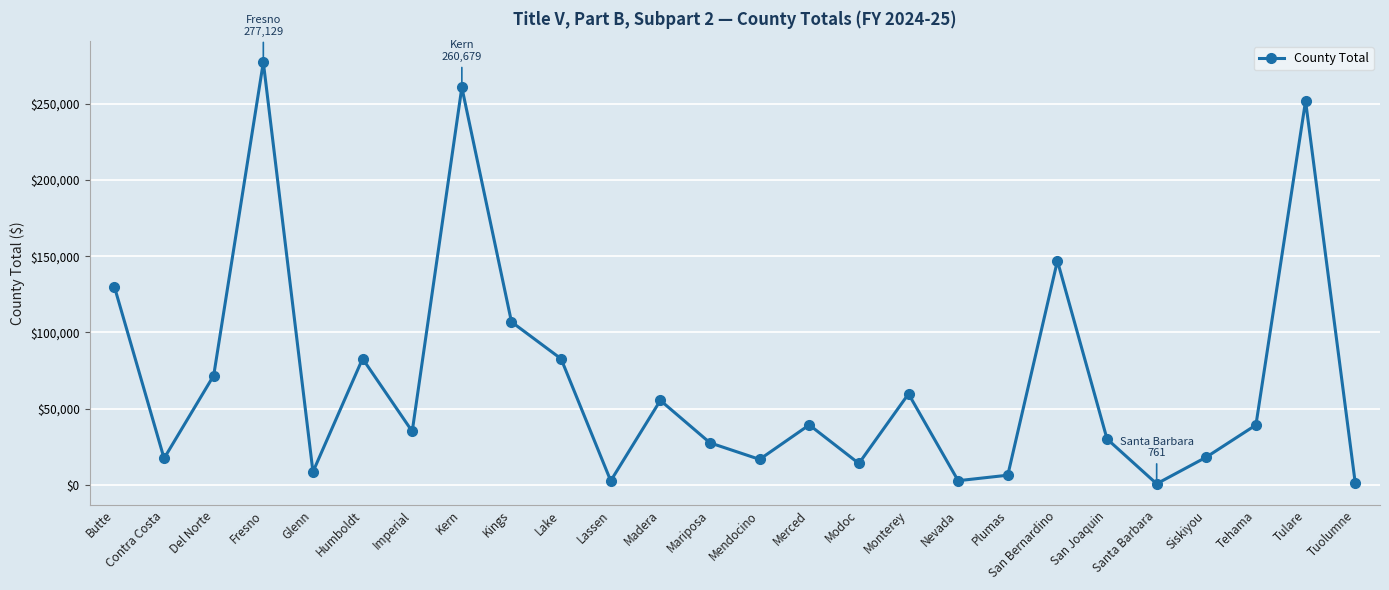

Between Monterey and Imperial, which is larger?

Monterey